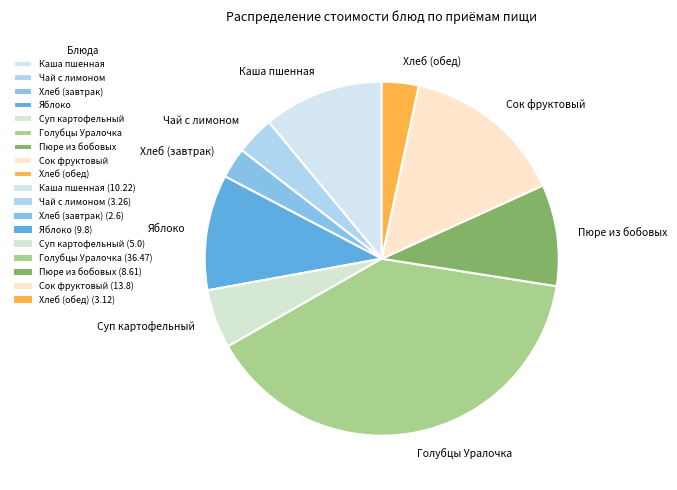

Do Яблоко and Пюре из бобовых together represent more than half of the pie?

No